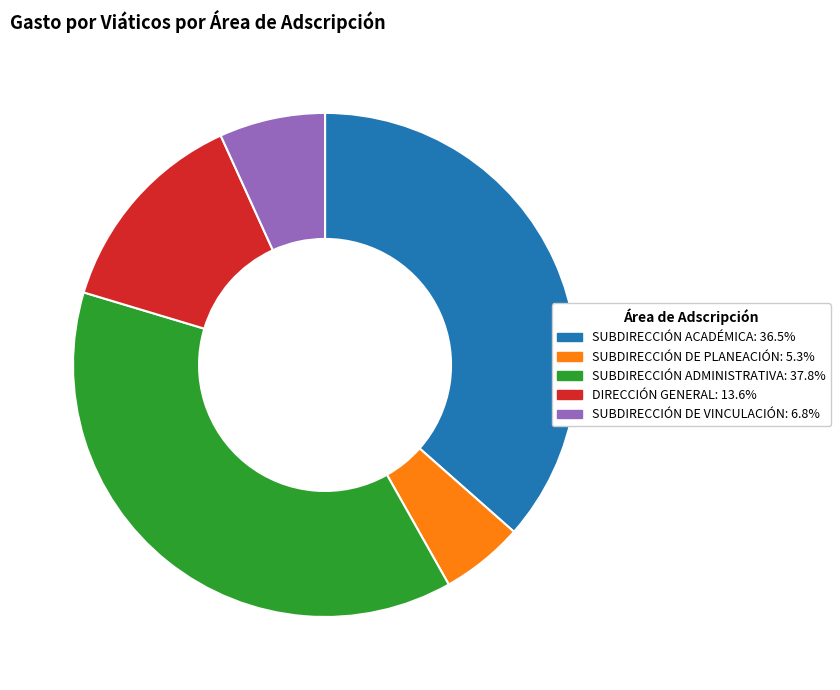

Does any single category account for the majority?

No